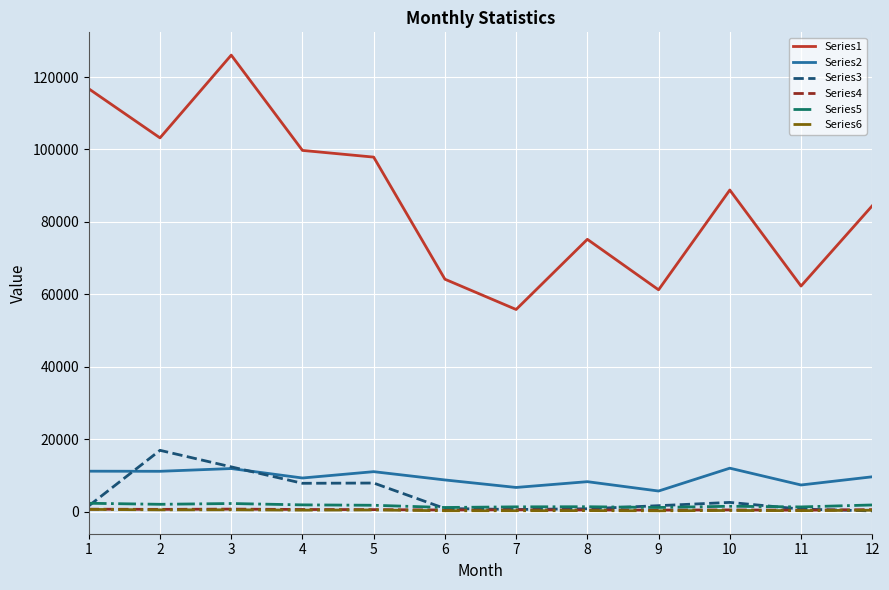

What are all the series names shown in the legend?

Series1, Series2, Series3, Series4, Series5, Series6